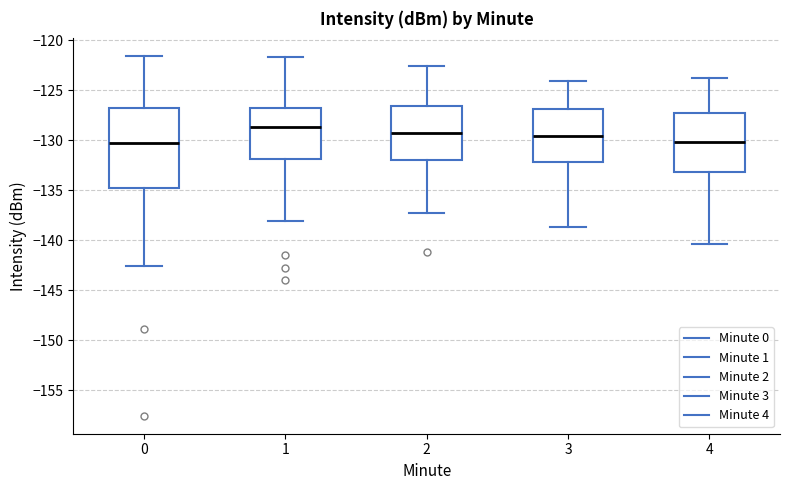

Reading left to right, transcribe this box plot: for each box, give where its median line is, the range the box spans, and where its two whiskers end, as read against the y-axis. The values are not printed on the chart, so give them approximately, as read against the axis.

0: median -130.0, box -135.0 to -127.0, whiskers -142.5 to -121.5
1: median -128.5, box -132.0 to -127.0, whiskers -138.0 to -121.5
2: median -129.5, box -132.0 to -126.5, whiskers -137.5 to -122.5
3: median -129.5, box -132.0 to -127.0, whiskers -138.5 to -124.0
4: median -130.0, box -133.0 to -127.5, whiskers -140.5 to -124.0